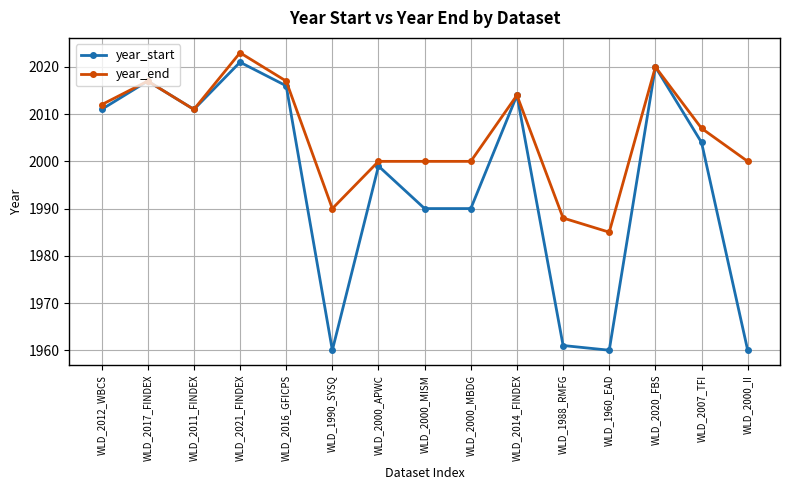

Between WLD_2012_WBCS and WLD_2000_II, which series saw the biggest shift?

year_start